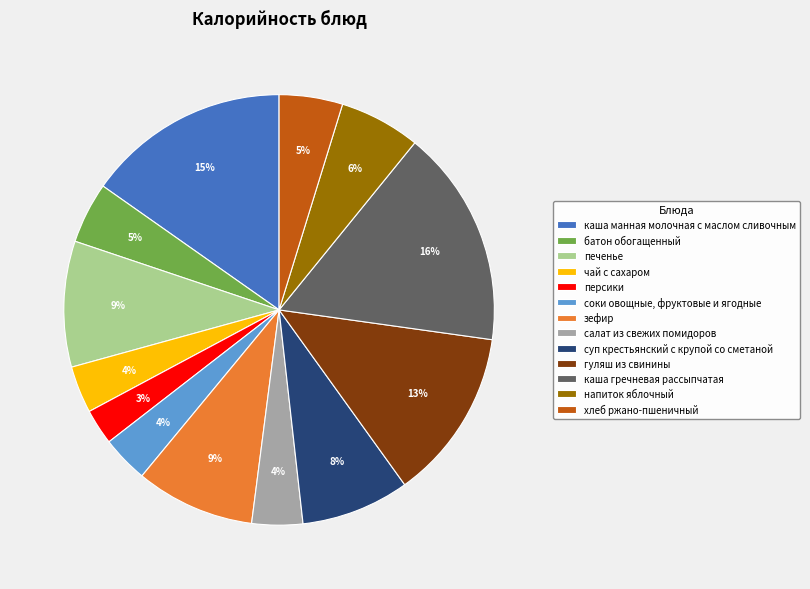

Does зефир represent more than half of the total?

No